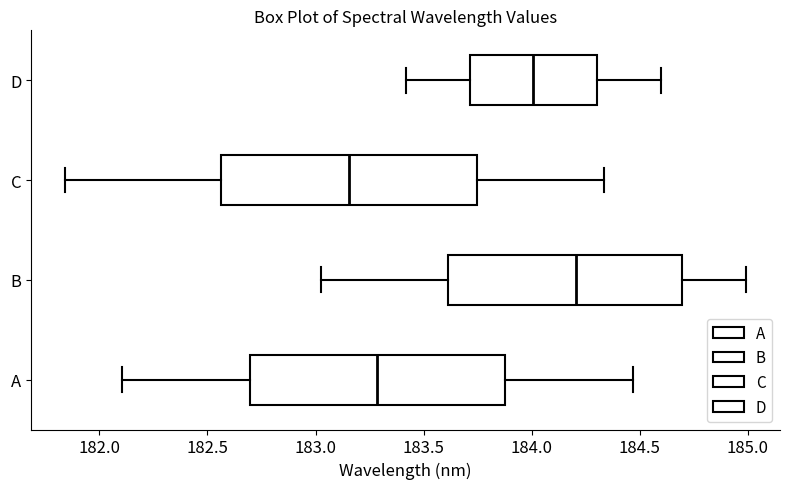

Which box has the furthest to the left median line?

C